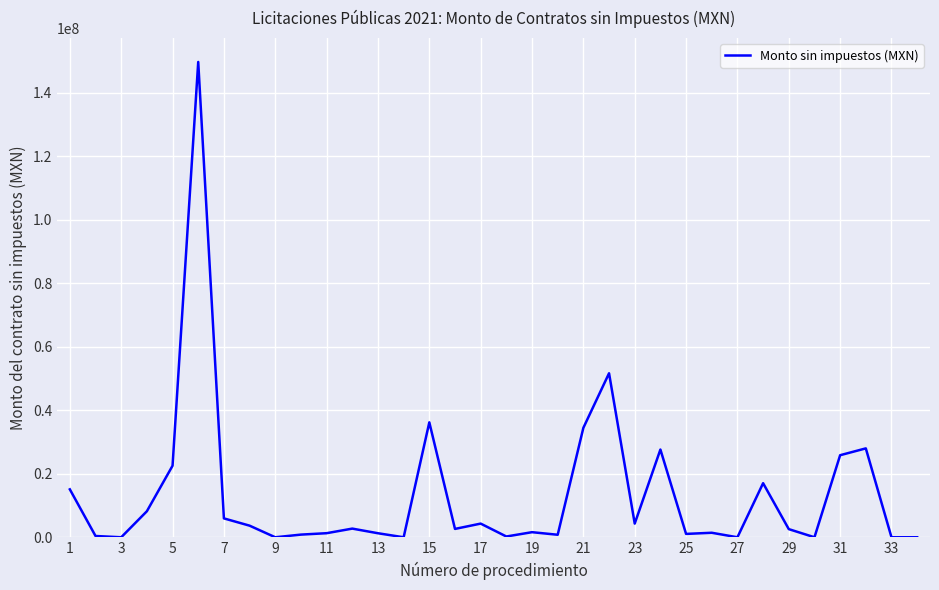

Does the chart display data point markers on the line(s)?

No